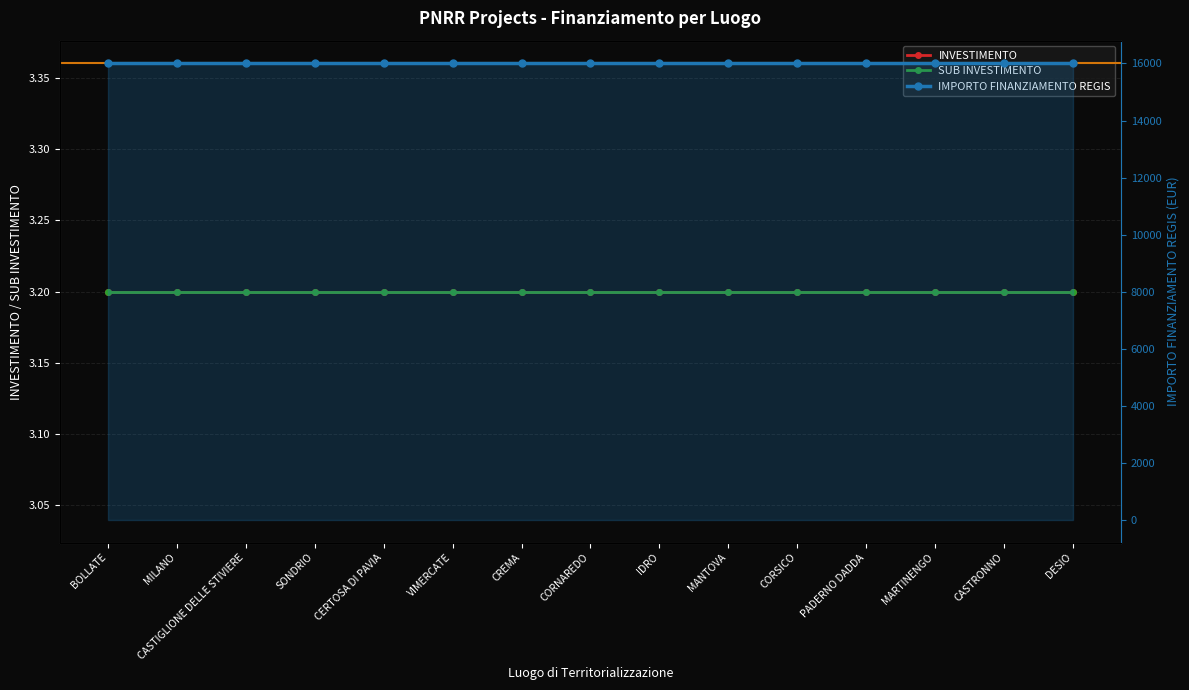

Is the value of SUB INVESTIMENTO at SONDRIO greater than the value of IMPORTO FINANZIAMENTO REGIS at BOLLATE?

No